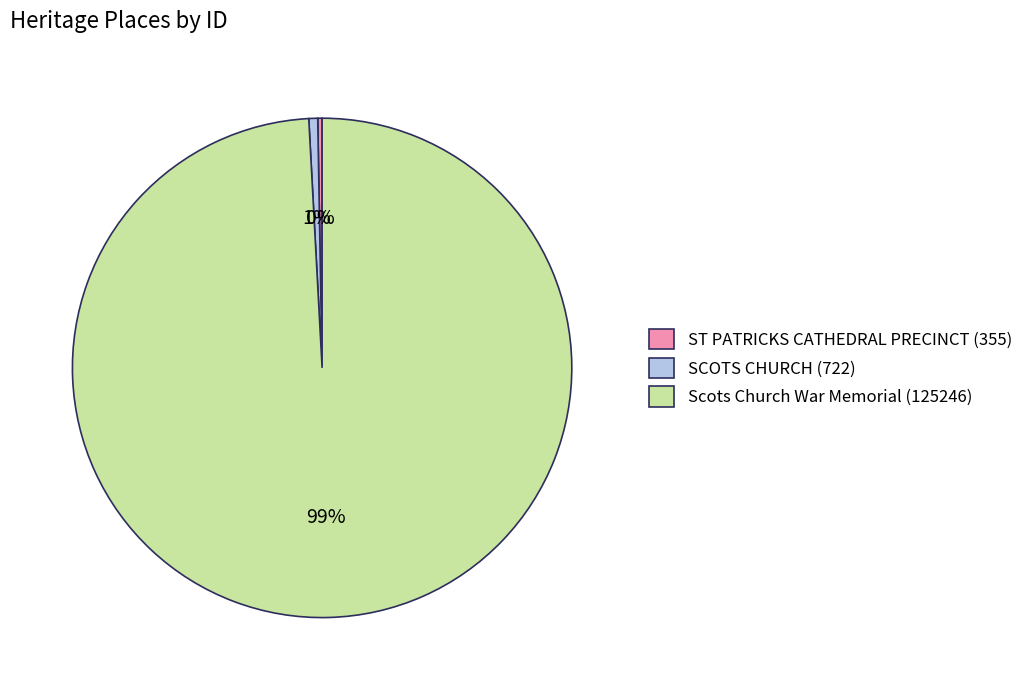

To the nearest percent, what is the difference between the largest and smallest slice percentages?

99%